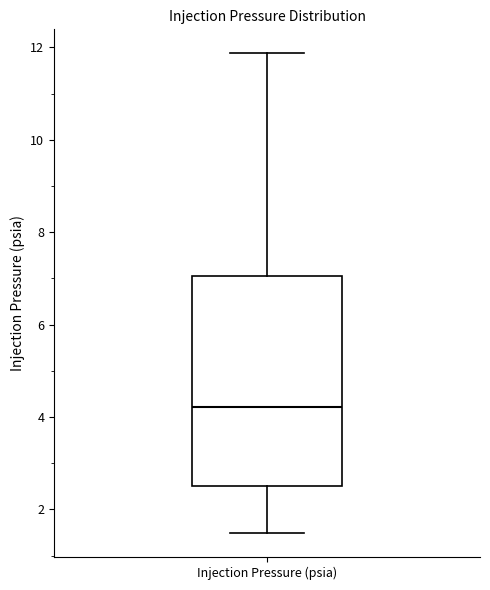

Transcribe this box plot: give where the median line is, the range the box spans, and where the two whiskers end, as read against the y-axis. The values are not printed on the chart, so give them approximately, as read against the axis.

median 4.2, box 2.6 to 7.0, whiskers 1.4 to 11.8